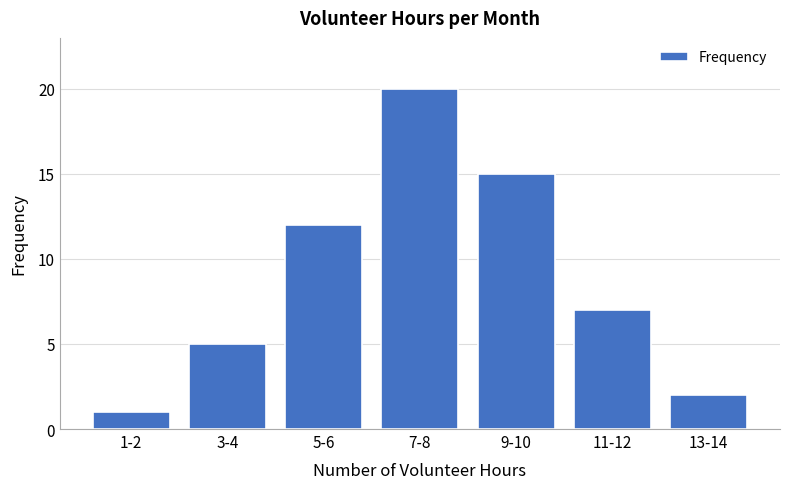

Reading right to left, extract all data points from this chart.

13-14=2	11-12=7	9-10=15	7-8=20	5-6=12	3-4=5	1-2=1